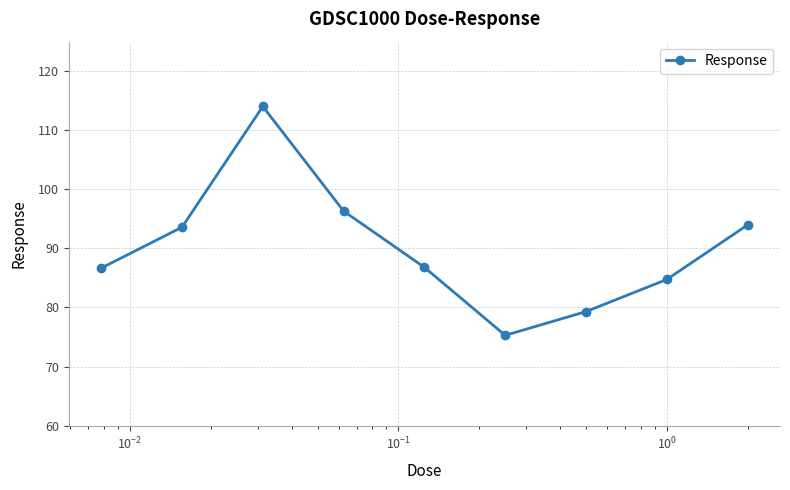

What is the difference between the maximum and minimum values?

38.8